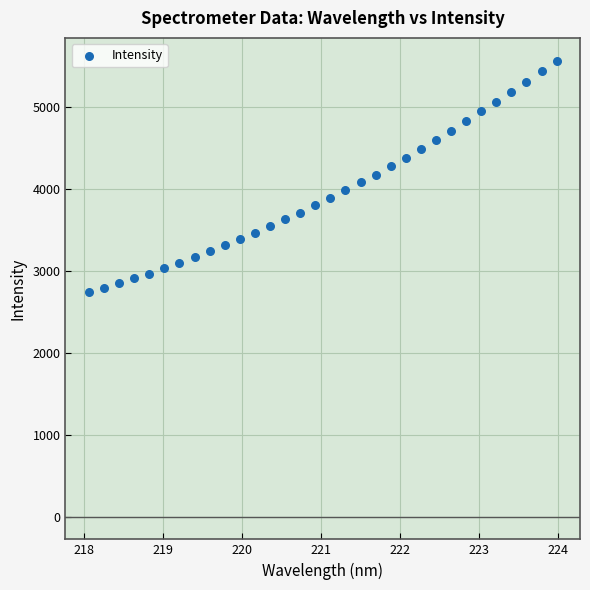

What is the range of X values (max minus min)?

5.9